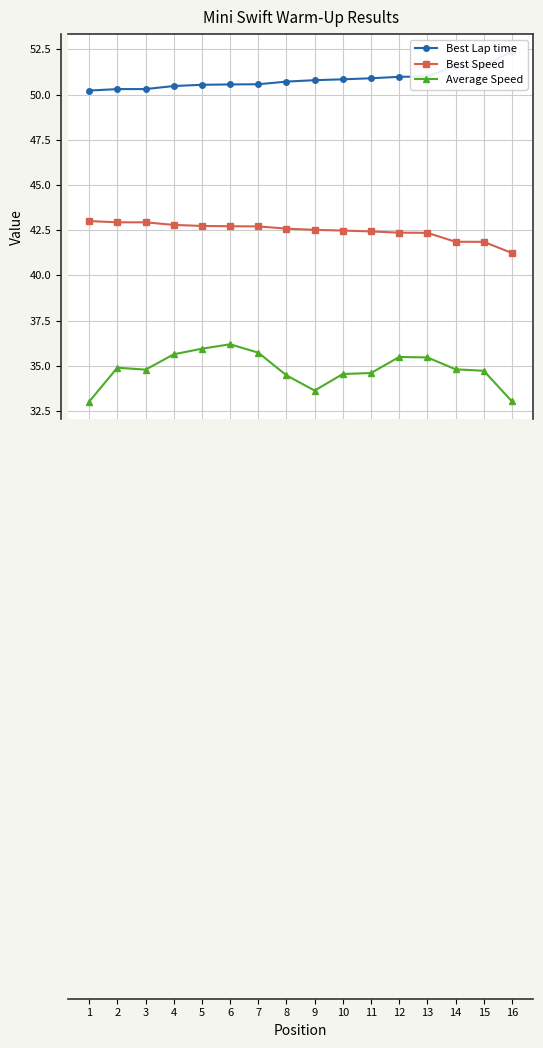

True or false: Best Lap time and Average Speed intersect in this chart.

False